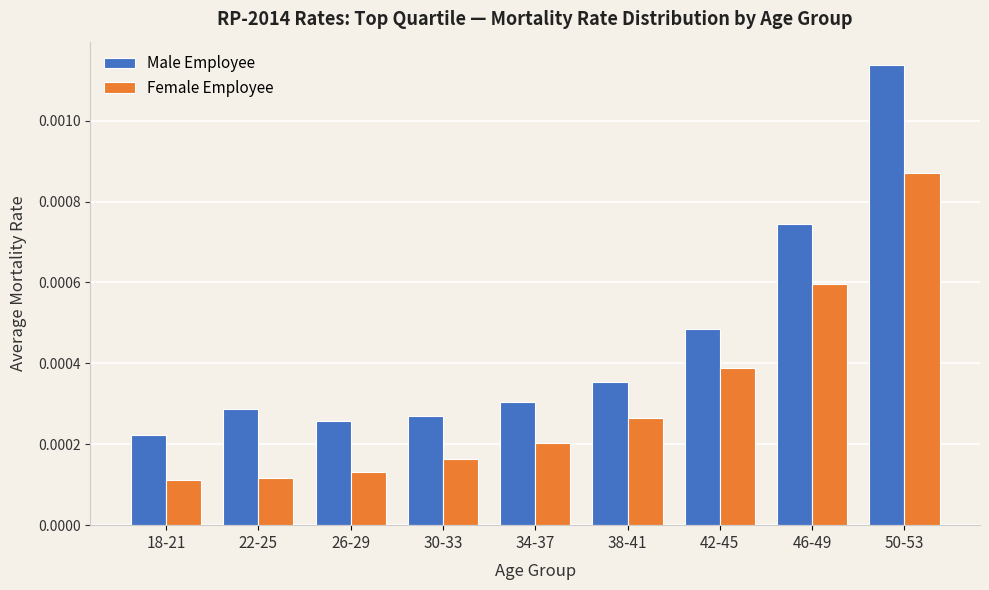

Rank the series at 34-37 from highest to lowest value.

Male Employee, Female Employee